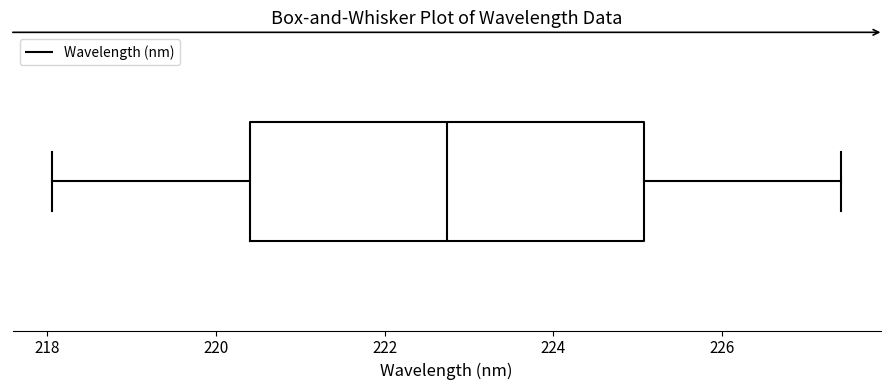

Where does the right whisker of the box end on the x-axis? The values are not printed on the chart, so give them approximately, as read against the axis.

227.4